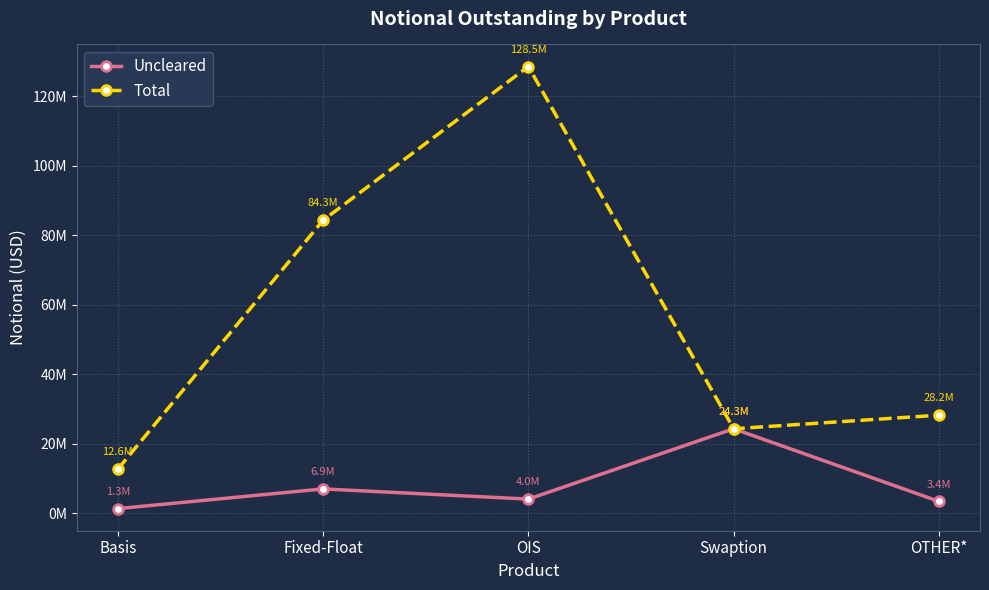

What is the average value of the Uncleared series?

7970070